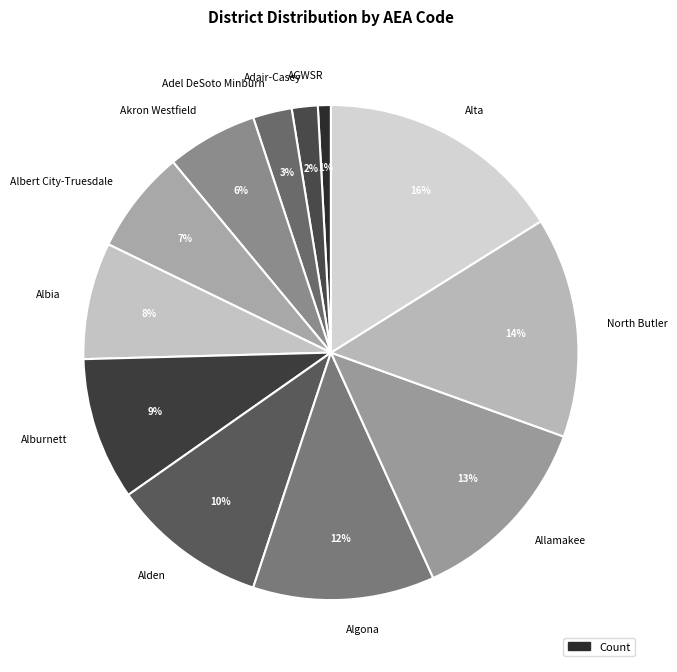

How many slices are in this pie chart?

12